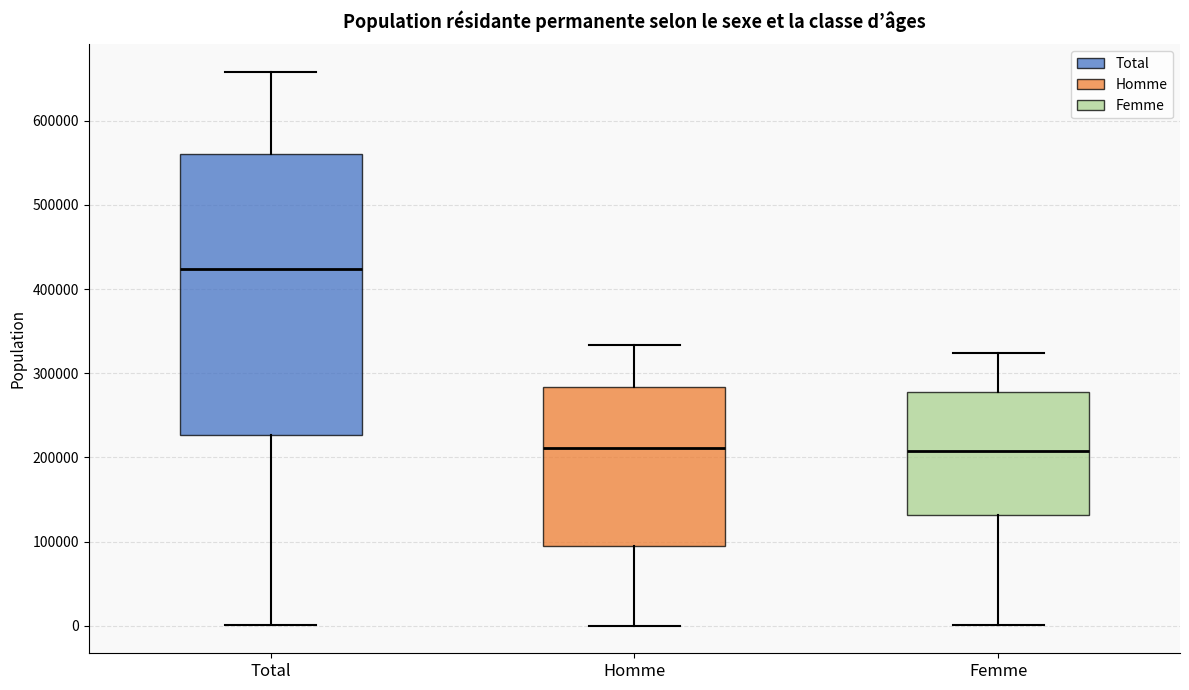

Where does the upper whisker of the box for Total end on the y-axis? The values are not printed on the chart, so give them approximately, as read against the axis.

660000